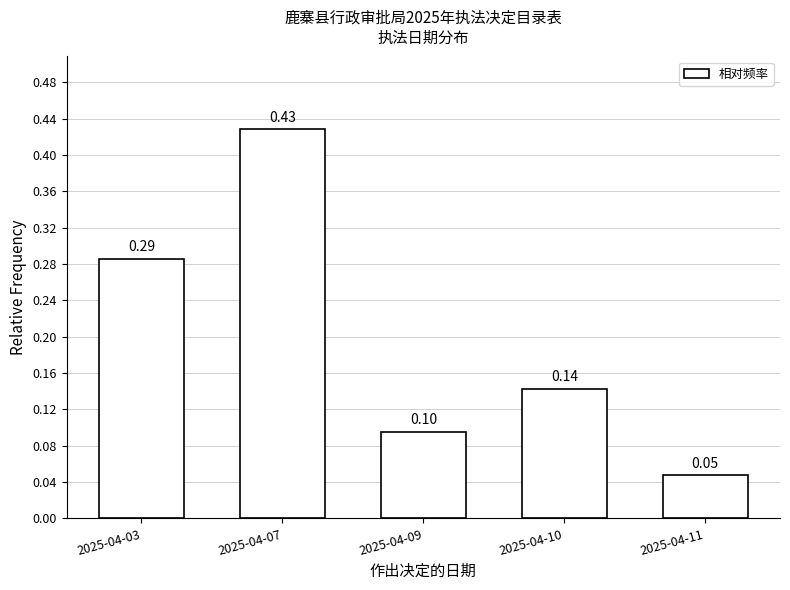

What is the sum of all values?

1.0